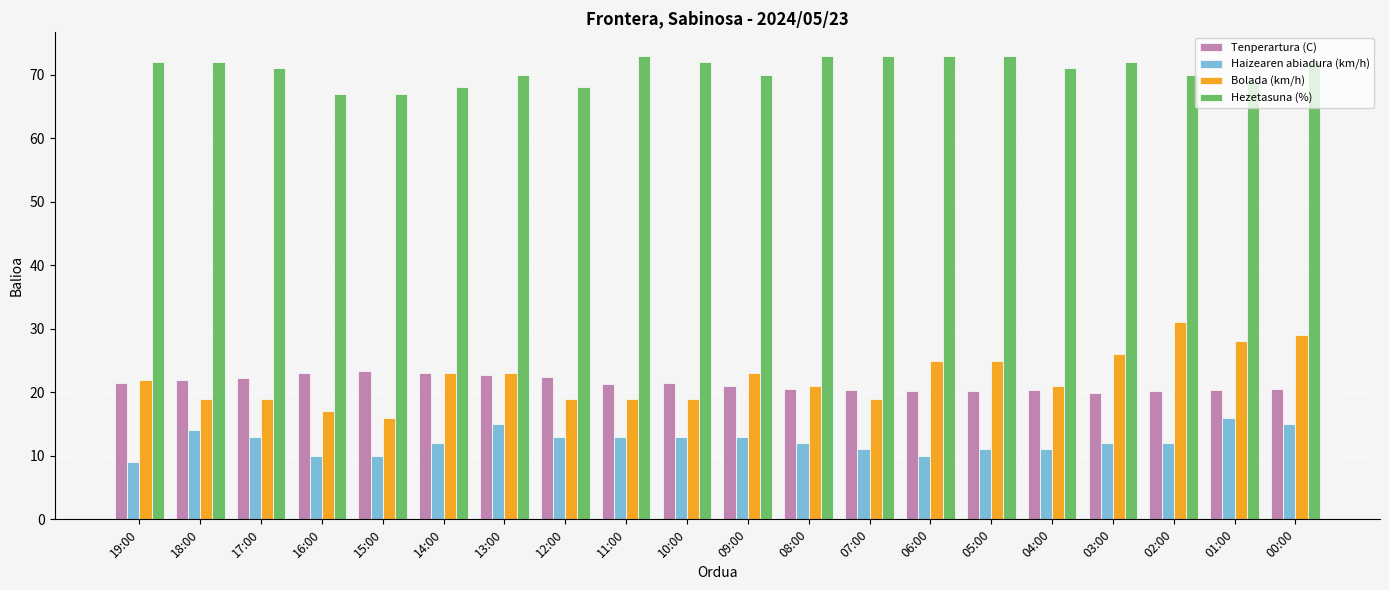

What is the sum of the Haizearen abiadura (km/h) values at 04:00 and 06:00?

21.0